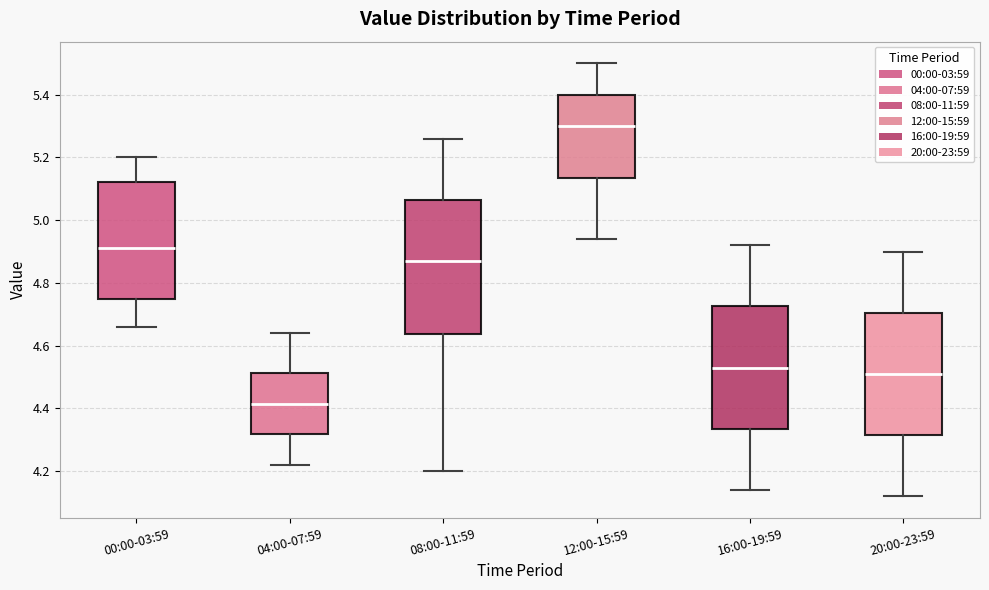

Comparing the boxes themselves (not the whiskers), which one is the tallest?

08:00-11:59